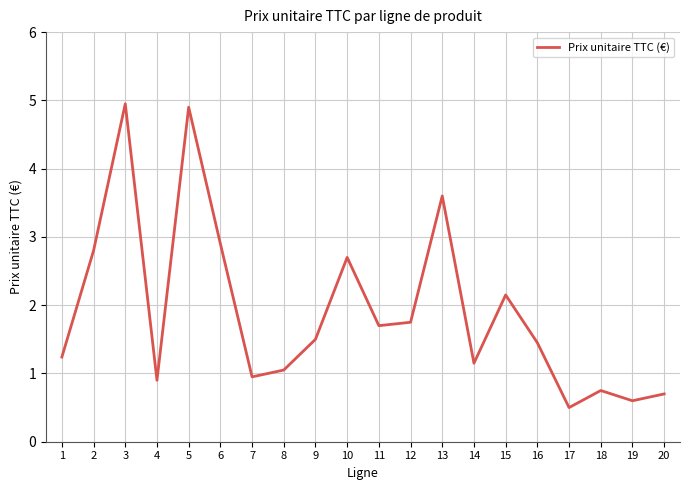

What is the average value?

1.9